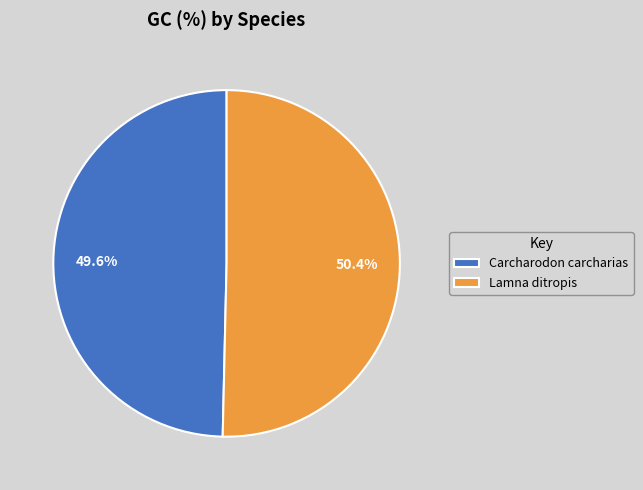

What percentage do Carcharodon carcharias and Lamna ditropis together represent?

100.0%